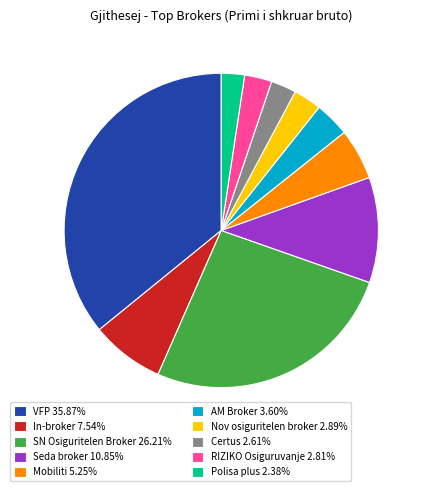

How many segments does this pie chart have?

10